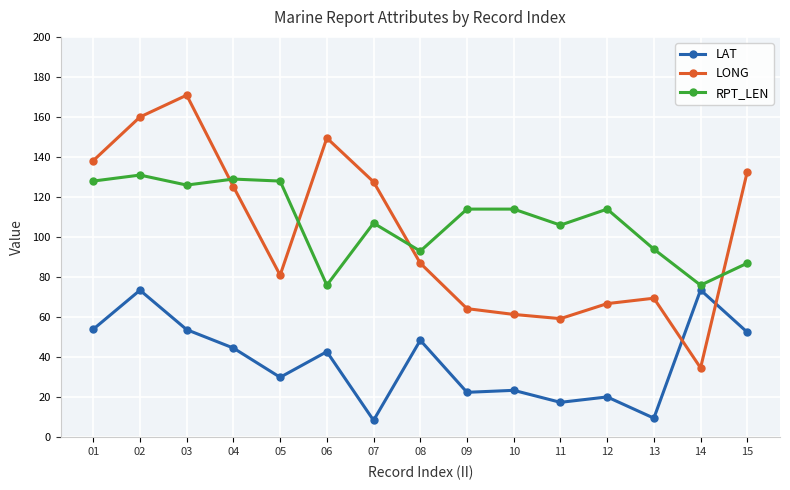

The LAT series shows 23.5 at 10. True or false?

True